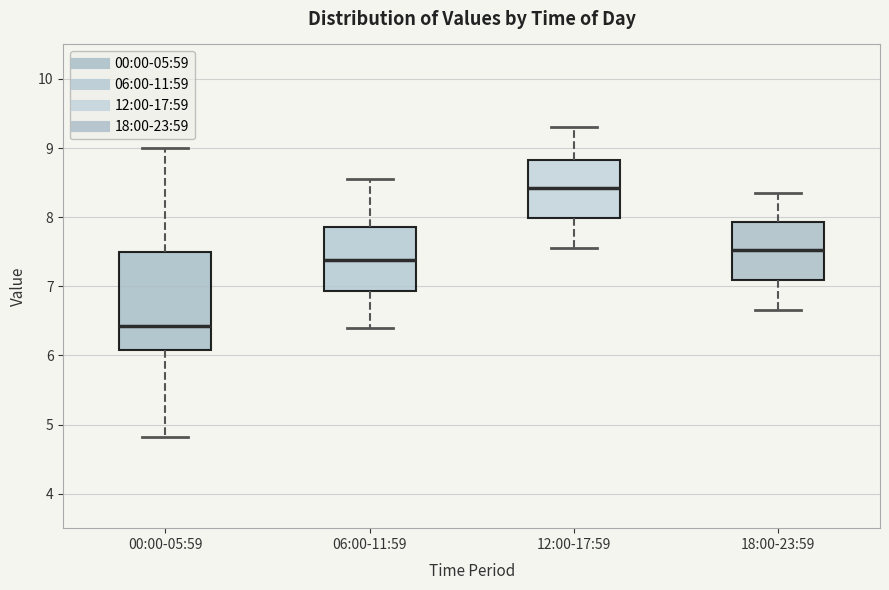

Comparing the boxes themselves (not the whiskers), which one is the tallest?

00:00-05:59